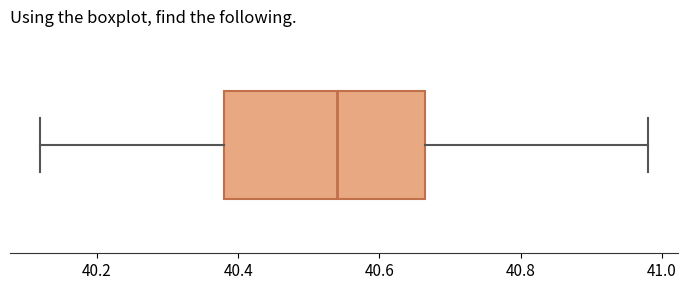

Where is the left edge of the box on the x-axis? The values are not printed on the chart, so give them approximately, as read against the axis.

40.38